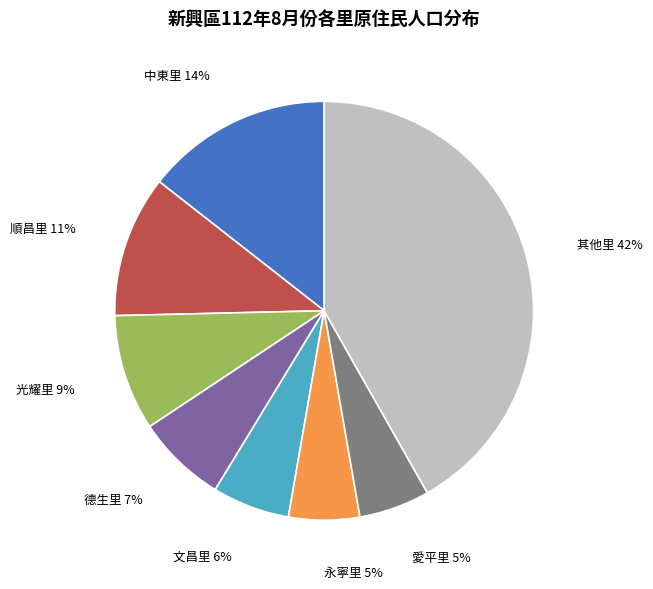

How many slices are in this pie chart?

8